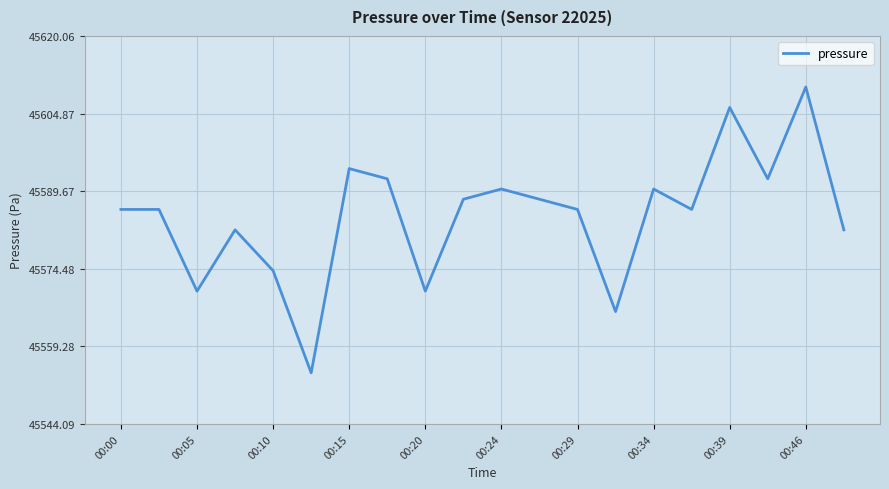

What is the difference between the maximum and minimum values?

56.0